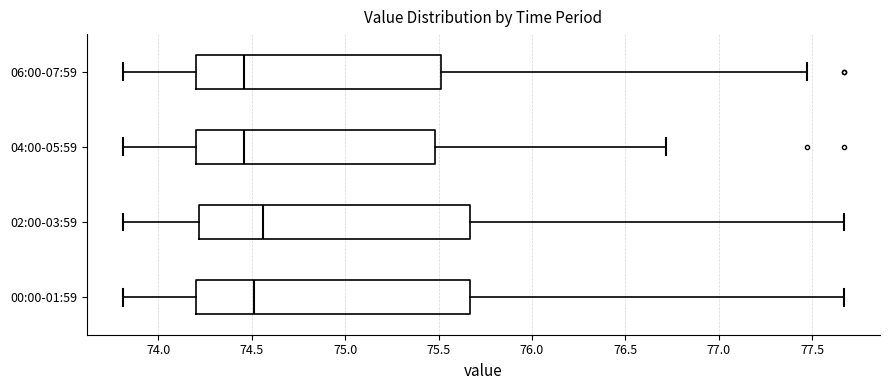

Reading bottom to top, transcribe this box plot: for each box, give where its median line is, the range the box spans, and where its two whiskers end, as read against the x-axis. The values are not printed on the chart, so give them approximately, as read against the axis.

00:00-01:59: median 74.50, box 74.20 to 75.65, whiskers 73.80 to 77.65
02:00-03:59: median 74.55, box 74.20 to 75.65, whiskers 73.80 to 77.65
04:00-05:59: median 74.45, box 74.20 to 75.50, whiskers 73.80 to 76.70
06:00-07:59: median 74.45, box 74.20 to 75.50, whiskers 73.80 to 77.45